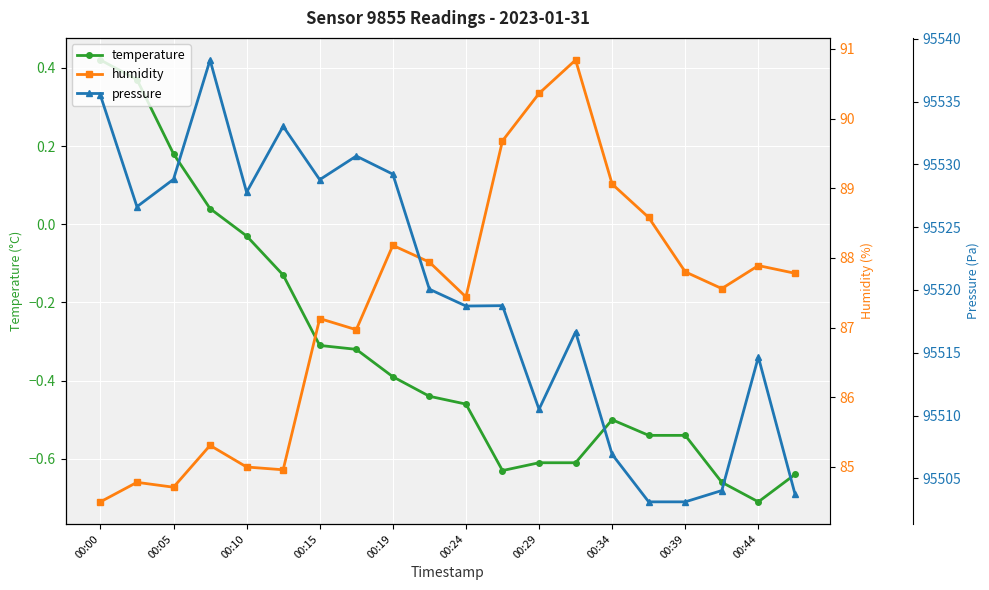

In temperature, how many points are lower than both neighbors (excluding endpoints)?

2